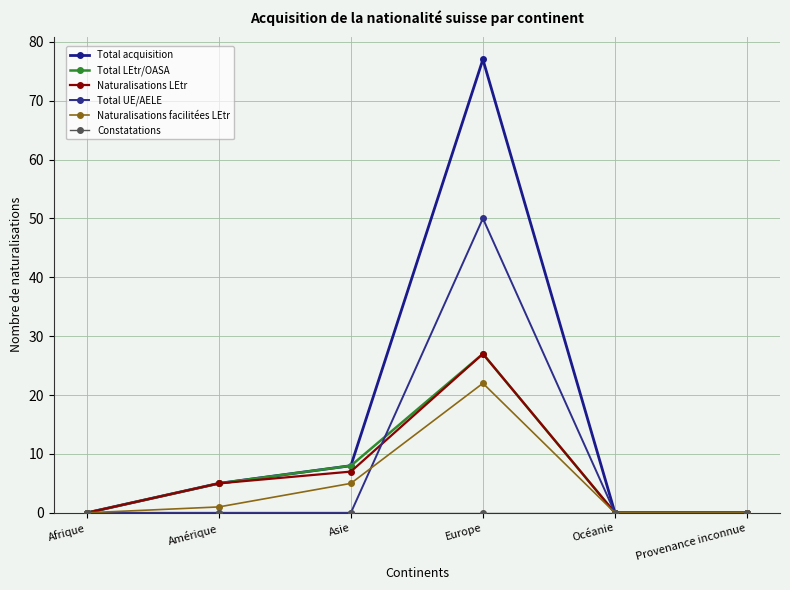

How many lines are shown in the chart?

6